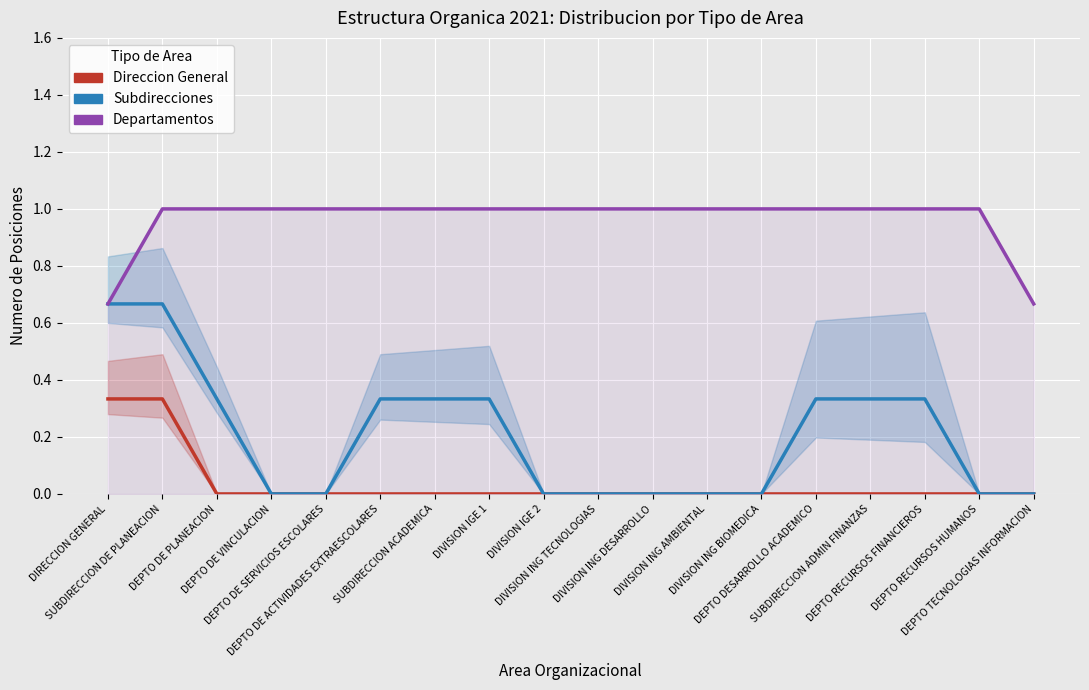

What is the difference between the highest and lowest values at DEPTO TECNOLOGIAS INFORMACION?

0.7